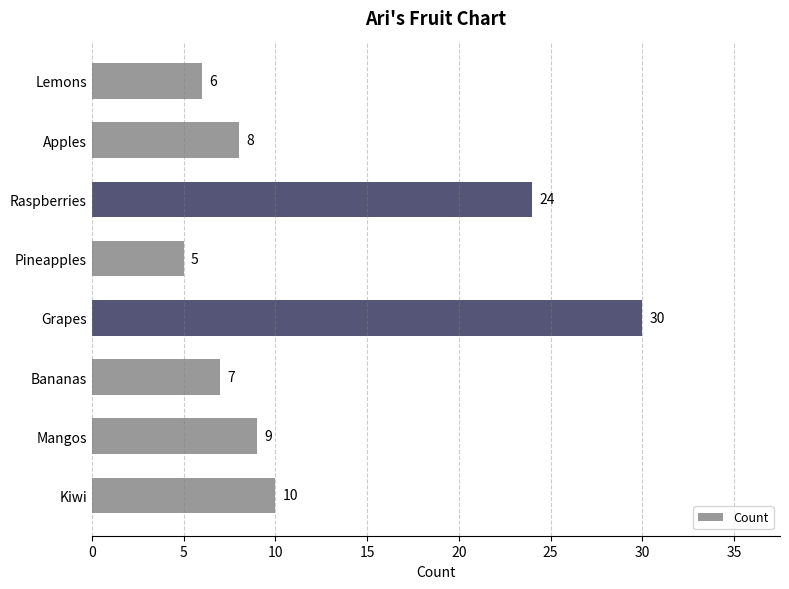

Between Lemons and Bananas, which is larger?

Bananas